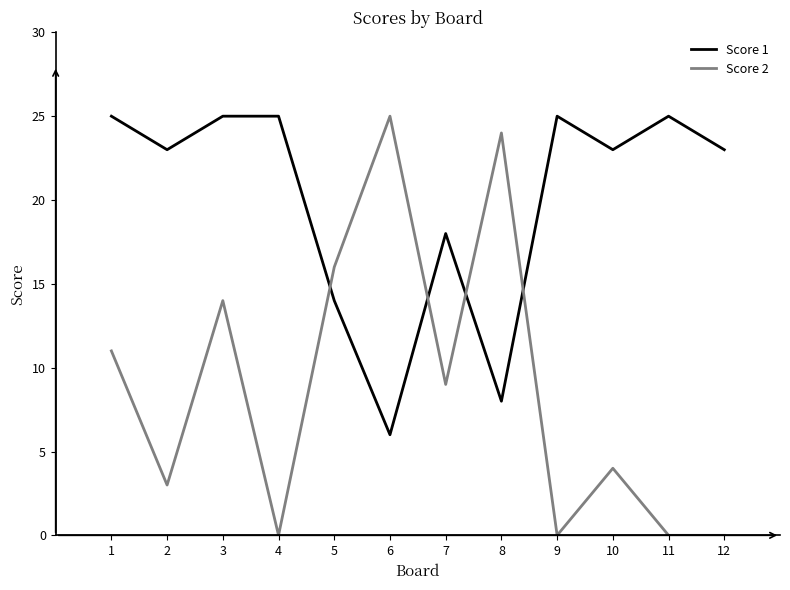

Which series has the widest spread of values?

Score 2